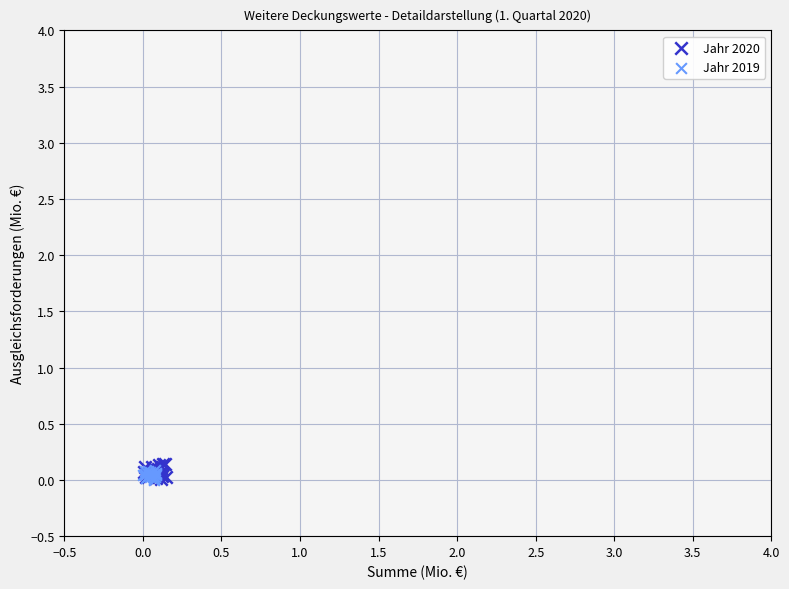

Which series has the largest Y range (max minus min)?

Jahr 2020